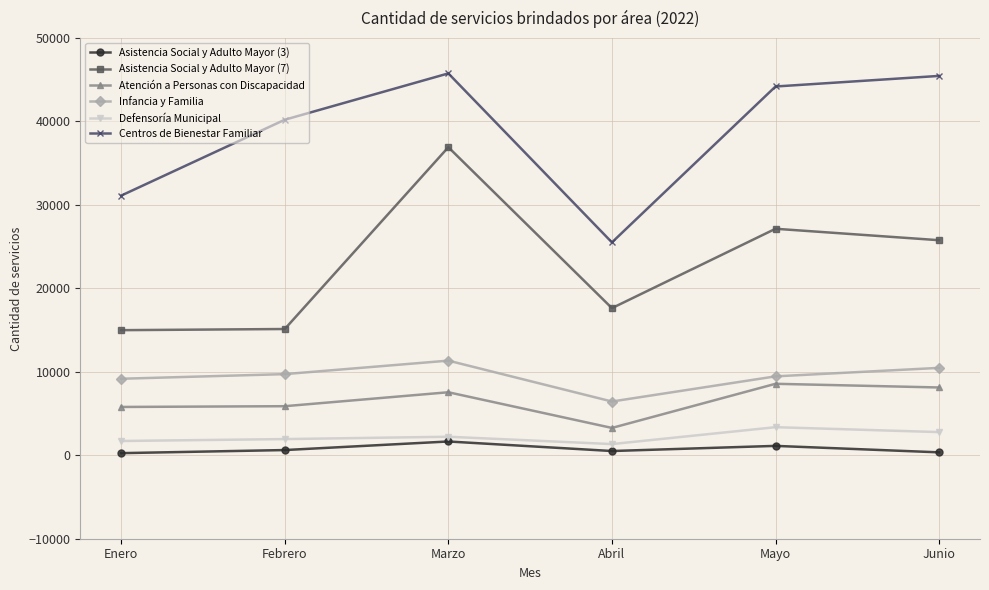

True or false: Atención a Personas con Discapacidad has more than 2 points higher than both neighbors.

False